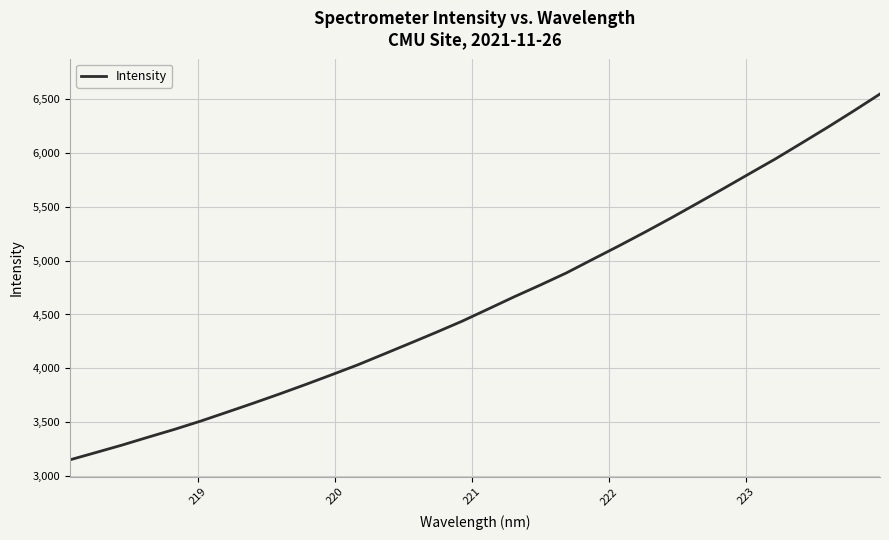

What is the difference between the maximum and minimum values?

3392.0